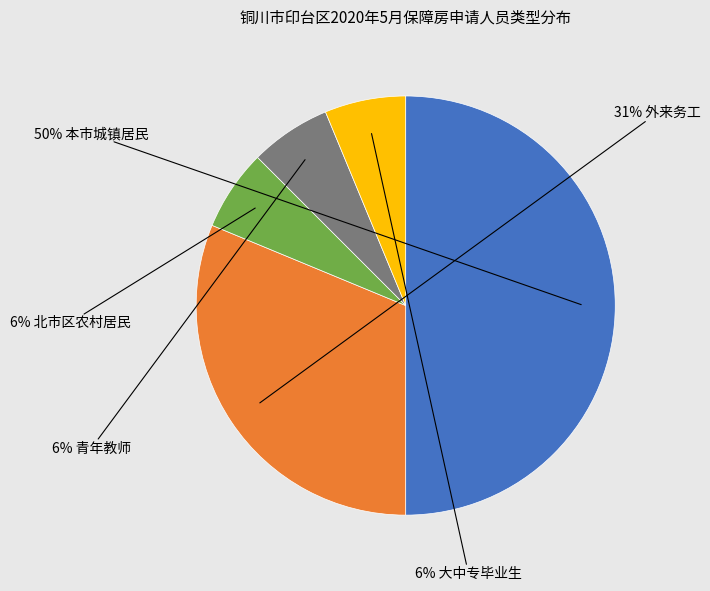

To the nearest percent, what is the difference between the largest and smallest slice percentages?

44%